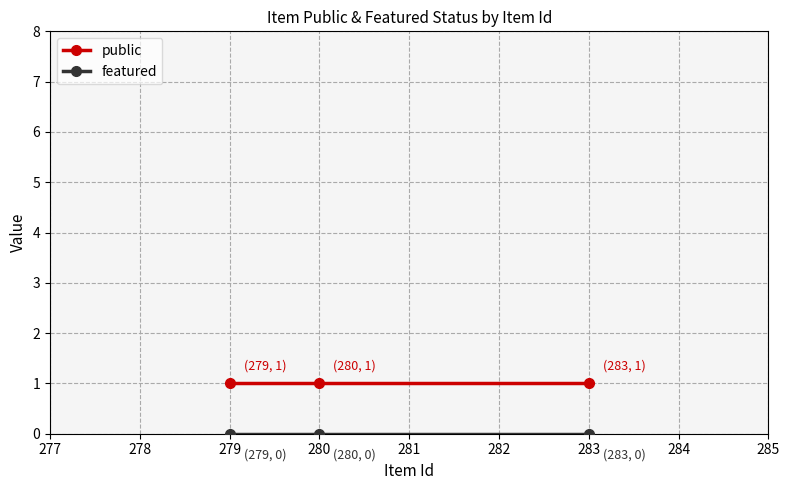

Which series has the largest total across all categories?

public